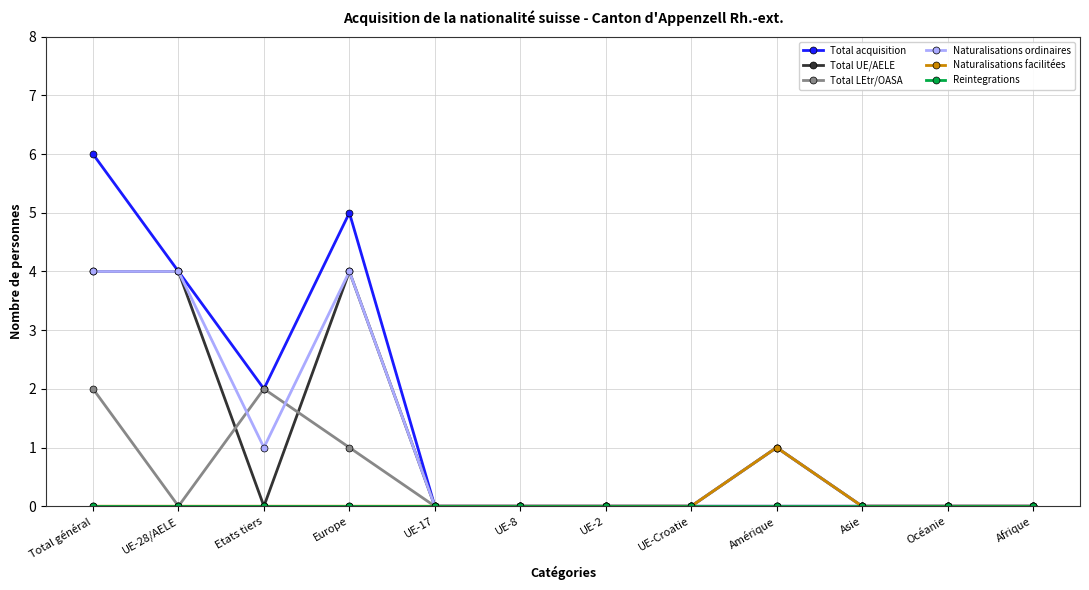

The value of Naturalisations ordinaires at UE-8 is -2. True or false?

False